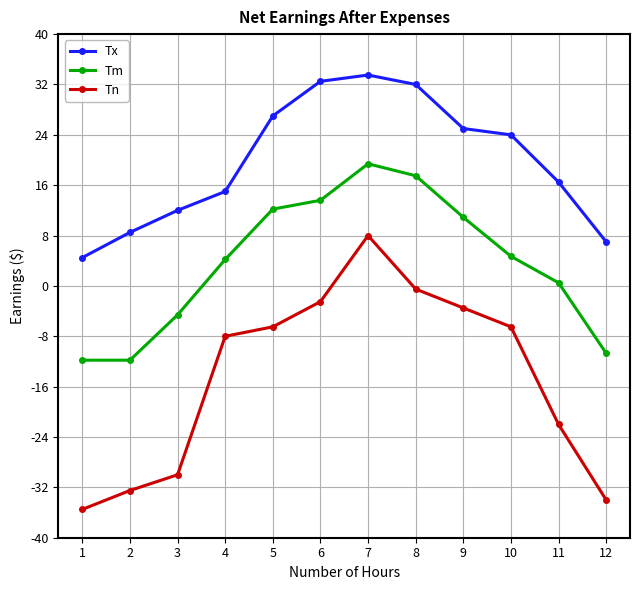

True or false: Tm and Tn cross at least once.

False